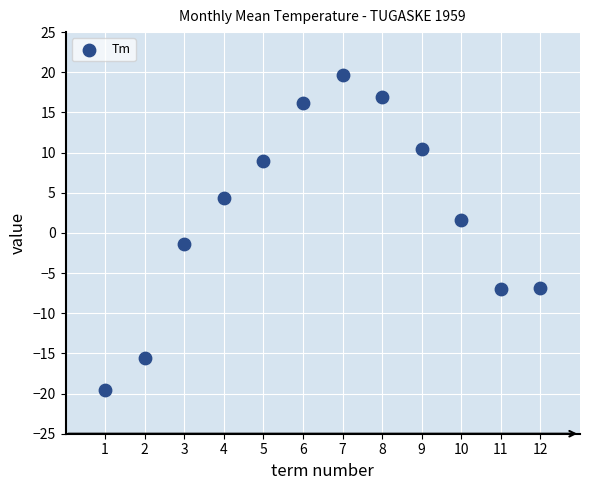

What is the average X value?

6.5